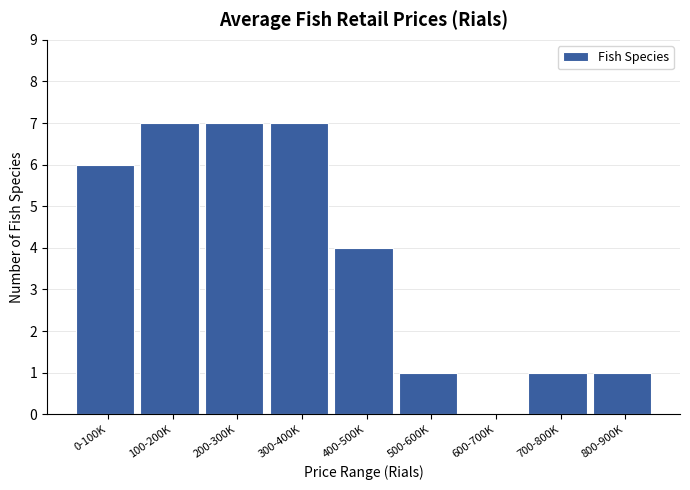

Reading left to right, list all the values displayed in this chart.

0-100K=6	100-200K=7	200-300K=7	300-400K=7	400-500K=4	500-600K=1	600-700K=0	700-800K=1	800-900K=1